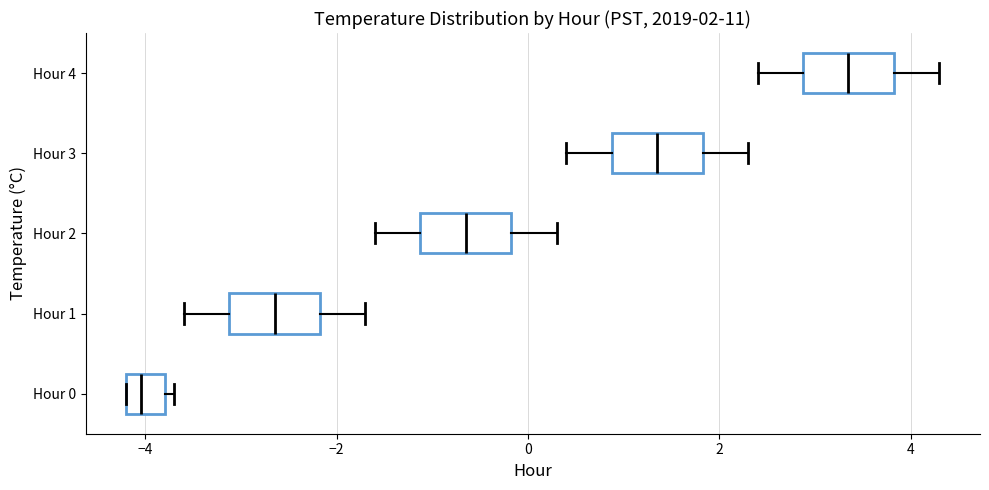

Which box's median line is the furthest to the left?

Hour 0